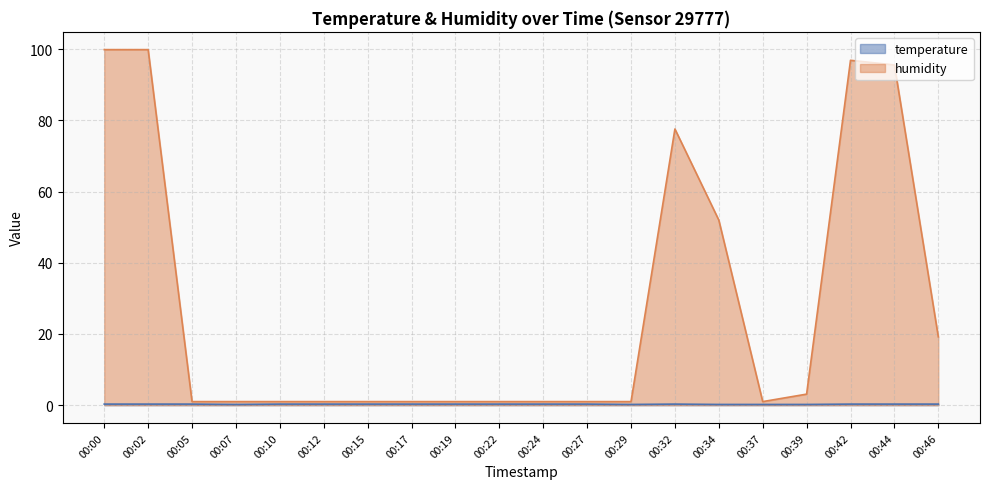

True or false: temperature has more than 2 points higher than both neighbors.

False